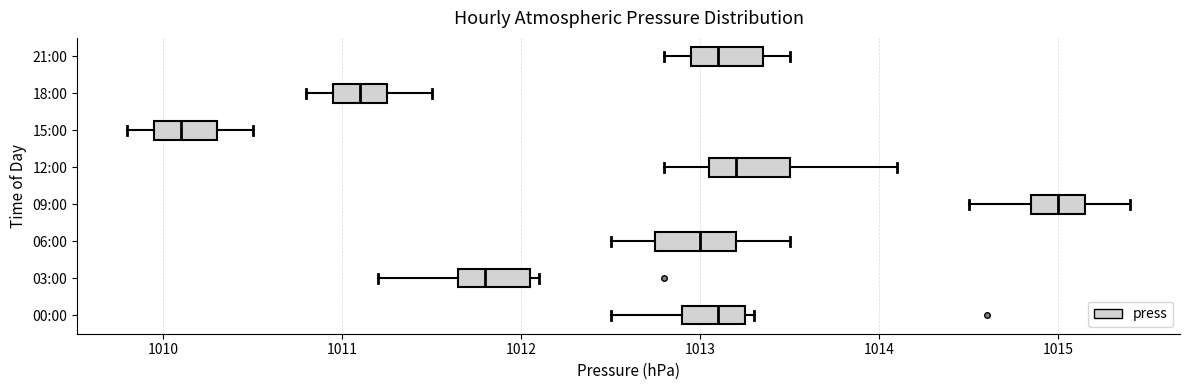

Reading bottom to top, read every box against the x-axis: the position of its median line, the range the box covers, and the ends of its whiskers. The values are not printed on the chart, so give them approximately, as read against the axis.

00:00: median 1013.1, box 1012.9 to 1013.3, whiskers 1012.5 to 1013.3 (just right of the box's right edge)
03:00: median 1011.8, box 1011.7 to 1012.1, whiskers 1011.2 to 1012.1 (just right of the box's right edge)
06:00: median 1013.0, box 1012.8 to 1013.2, whiskers 1012.5 to 1013.5
09:00: median 1015.0, box 1014.9 to 1015.2, whiskers 1014.5 to 1015.4
12:00: median 1013.2, box 1013.1 to 1013.5, whiskers 1012.8 to 1014.1
15:00: median 1010.1, box 1010.0 to 1010.3, whiskers 1009.8 to 1010.5
18:00: median 1011.1, box 1011.0 to 1011.3, whiskers 1010.8 to 1011.5
21:00: median 1013.1, box 1013.0 to 1013.4, whiskers 1012.8 to 1013.5